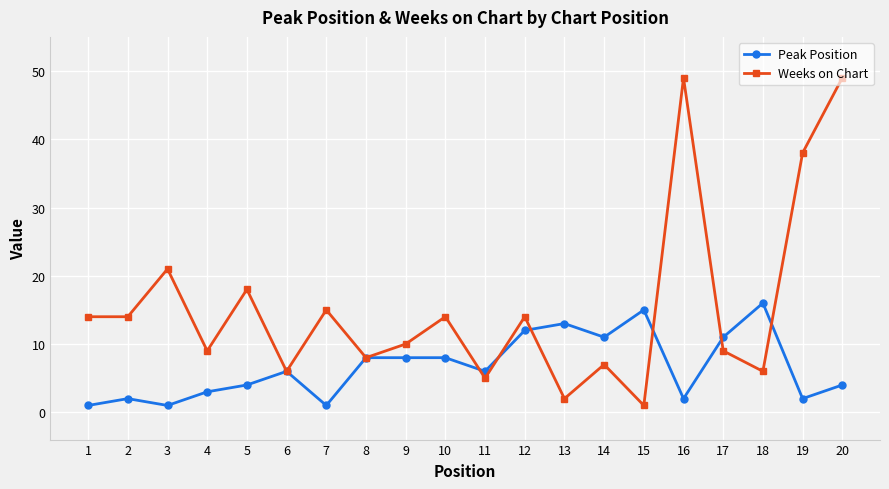

What is the total value across all series at 10?

22